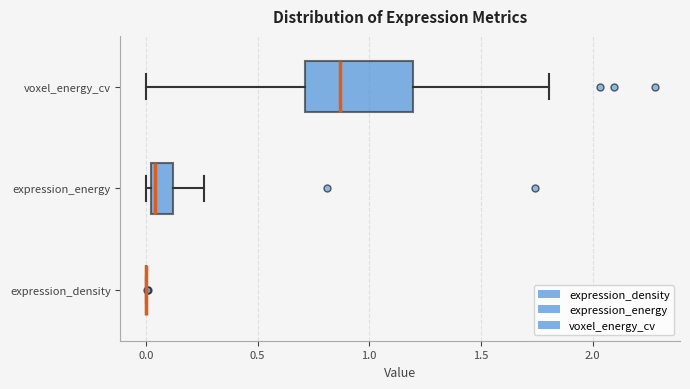

Comparing the boxes themselves (not the whiskers), which one is the widest?

voxel_energy_cv